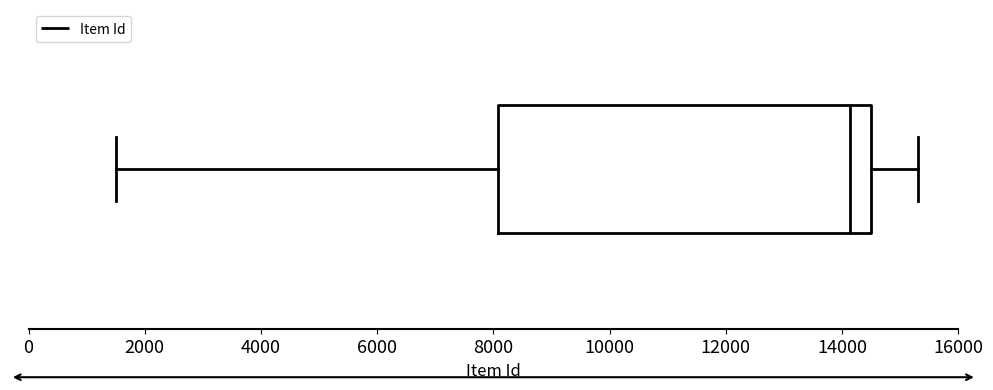

Read this box plot against the x-axis: the position of the median line, the range covered by the box, and the ends of both whiskers. The values are not printed on the chart, so give them approximately, as read against the axis.

median 14200, box 8000 to 14600, whiskers 1600 to 15400